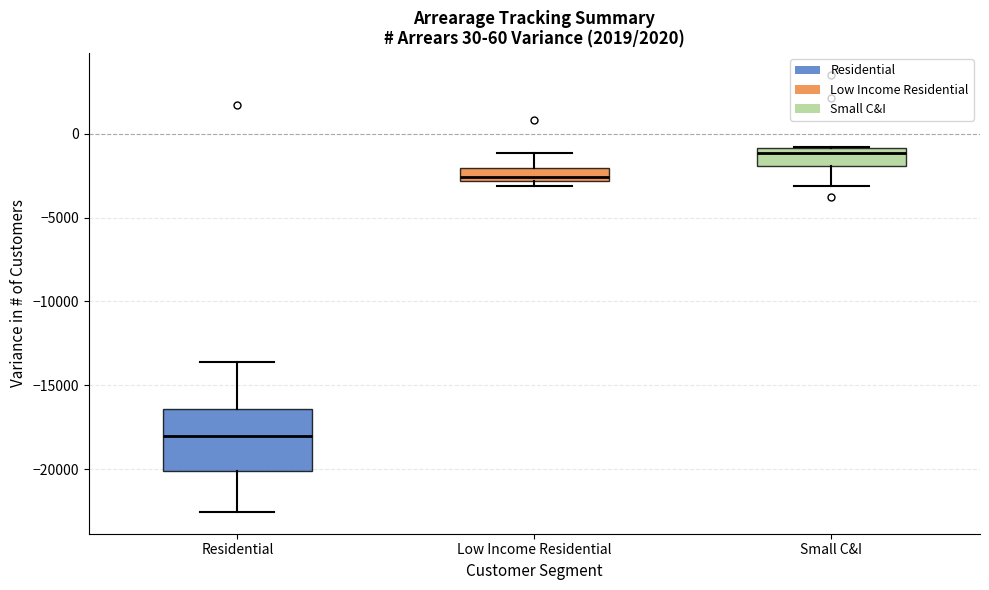

Which box is the tallest, from its lower edge to its upper edge?

Residential